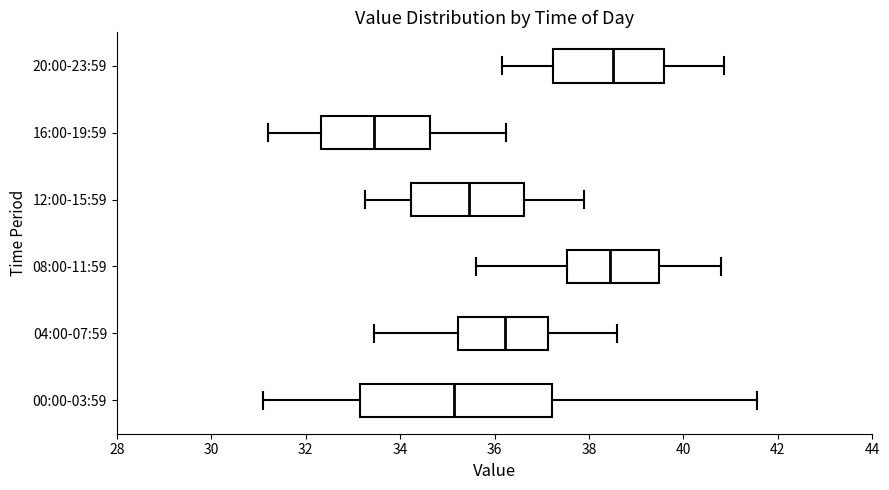

Reading bottom to top, transcribe this box plot: for each box, give where its median line is, the range the box spans, and where its two whiskers end, as read against the x-axis. The values are not printed on the chart, so give them approximately, as read against the axis.

00:00-03:59: median 35.2, box 33.2 to 37.2, whiskers 31.2 to 41.6
04:00-07:59: median 36.2, box 35.2 to 37.2, whiskers 33.4 to 38.6
08:00-11:59: median 38.4, box 37.6 to 39.4, whiskers 35.6 to 40.8
12:00-15:59: median 35.4, box 34.2 to 36.6, whiskers 33.2 to 38.0
16:00-19:59: median 33.4, box 32.4 to 34.6, whiskers 31.2 to 36.2
20:00-23:59: median 38.6, box 37.2 to 39.6, whiskers 36.2 to 40.8